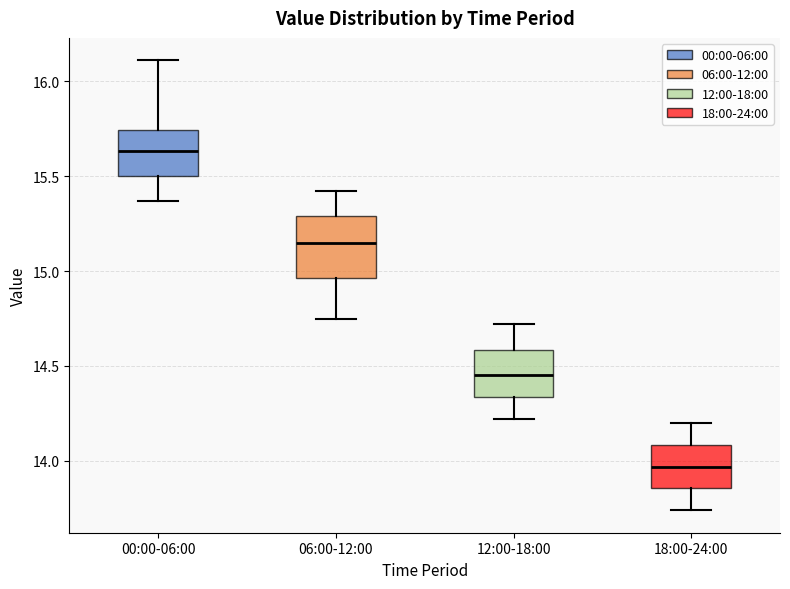

Which box is the tallest, from its lower edge to its upper edge?

06:00-12:00